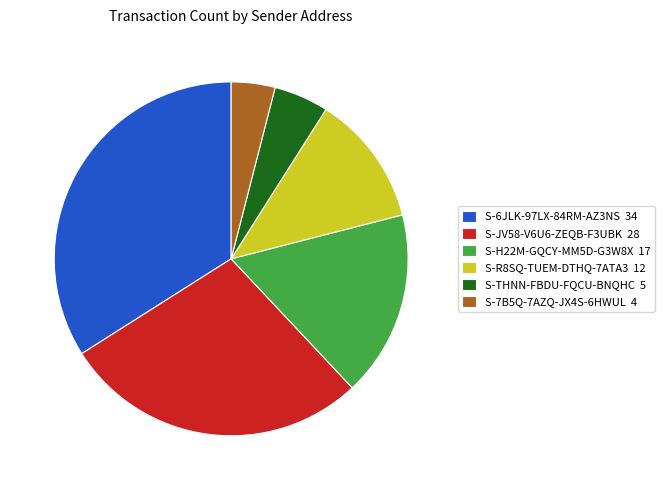

True or false: S-7B5Q-7AZQ-JX4S-6HWUL accounts for 15% of the total.

False